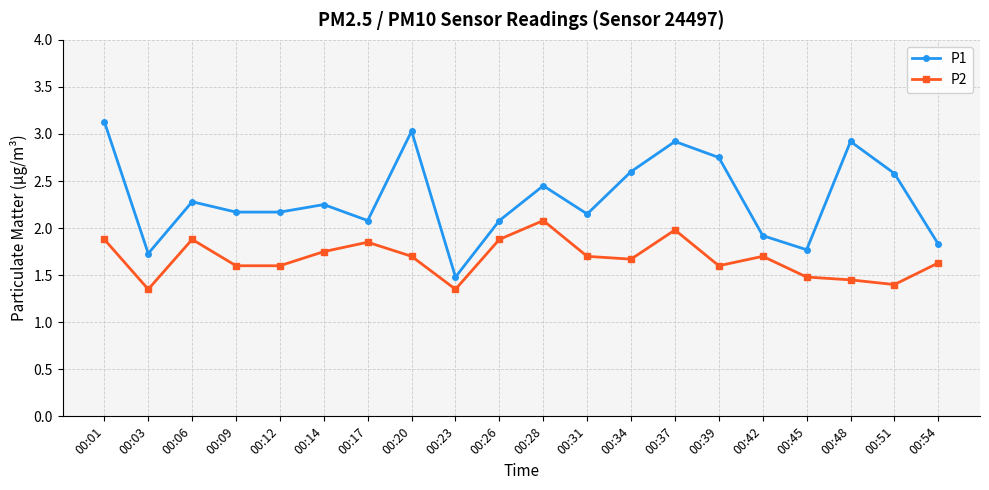

Rank the series by their average value, from lowest to highest.

P2, P1